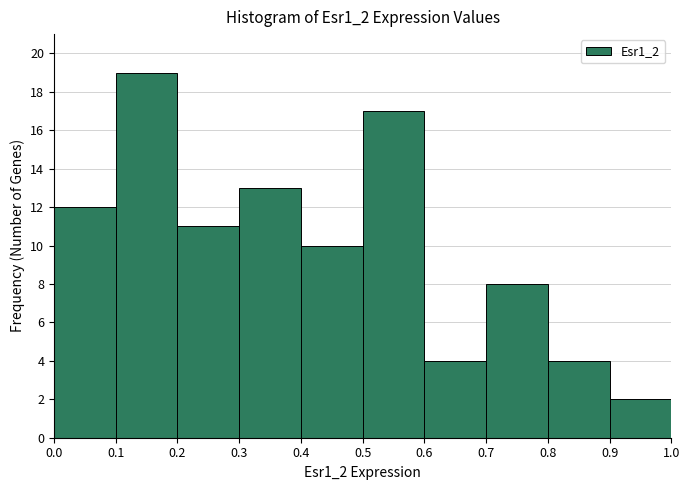

Reading left to right, transcribe this chart: for each bar, give the range it covers on the x-axis and its height. The values are not printed on the chart, so give them approximately, as read against the axis.

0.0 to 0.1: 12
0.1 to 0.2: 19
0.2 to 0.3: 11
0.3 to 0.4: 13
0.4 to 0.5: 10
0.5 to 0.6: 17
0.6 to 0.7: 4
0.7 to 0.8: 8
0.8 to 0.9: 4
0.9 to 1.0: 2